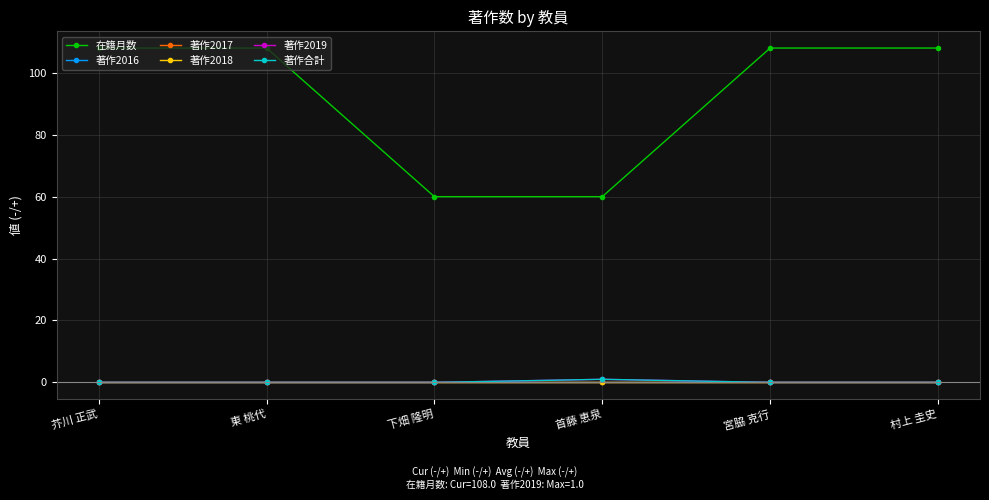

True or false: 著作2017 has a value of 0 at 下畑 隆明.

True